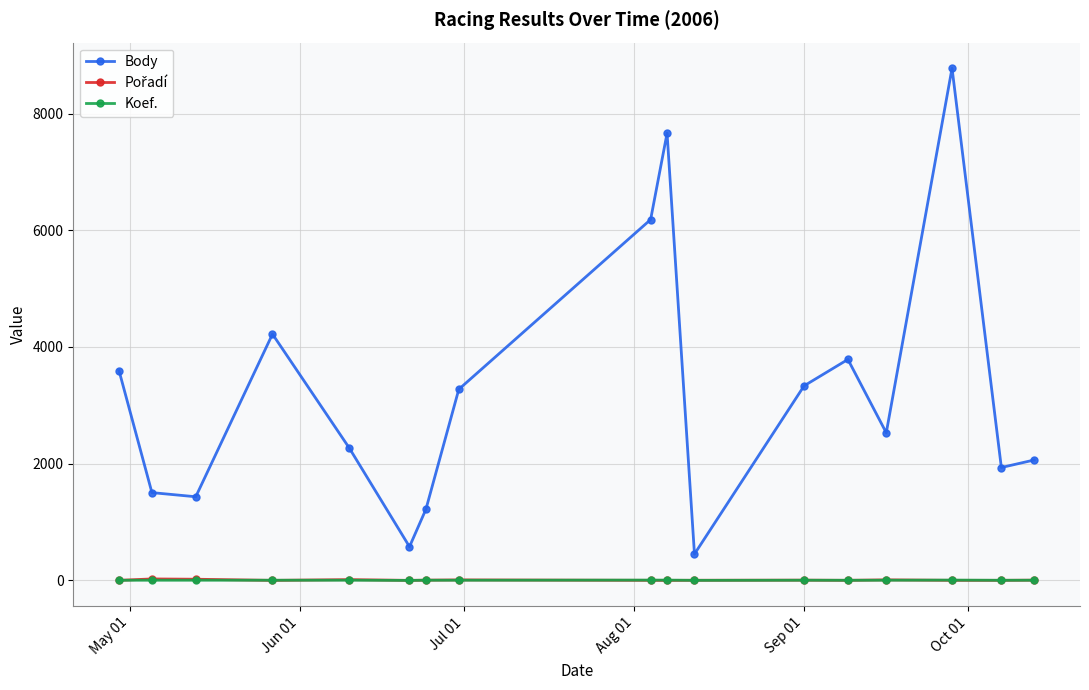

Which series has the largest total across all categories?

Body